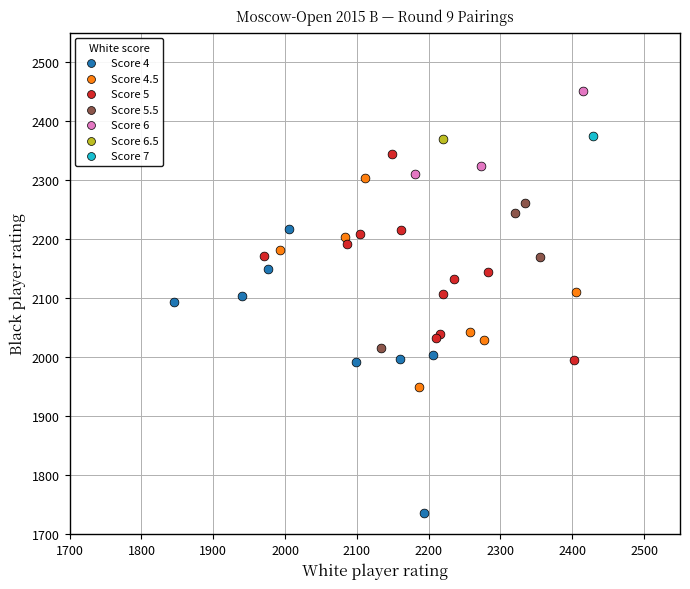

What are all the series names shown in the legend?

Score 4, Score 4.5, Score 5, Score 5.5, Score 6, Score 6.5, Score 7